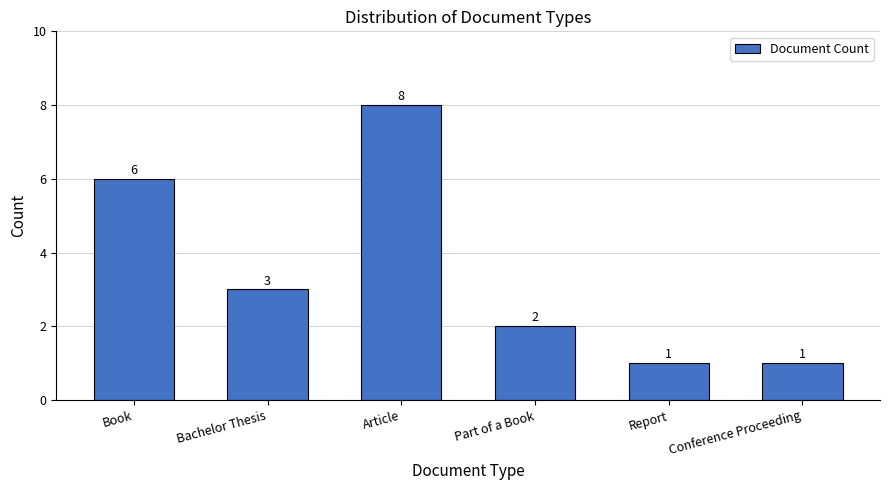

Reading left to right, extract all data points from this chart.

6	3	8	2	1	1